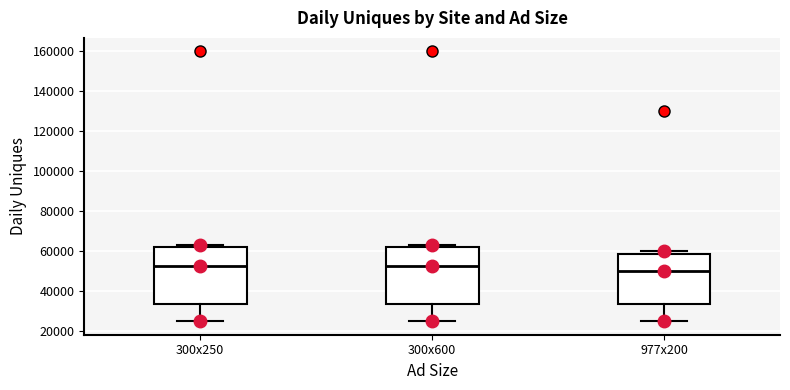

Reading left to right, transcribe this box plot: for each box, give where its median line is, the range the box spans, and where its two whiskers end, as read against the y-axis. The values are not printed on the chart, so give them approximately, as read against the axis.

300x250: median 52000, box 34000 to 62000, whiskers 26000 to 64000
300x600: median 52000, box 34000 to 62000, whiskers 26000 to 64000
977x200: median 50000, box 34000 to 58000, whiskers 26000 to 60000